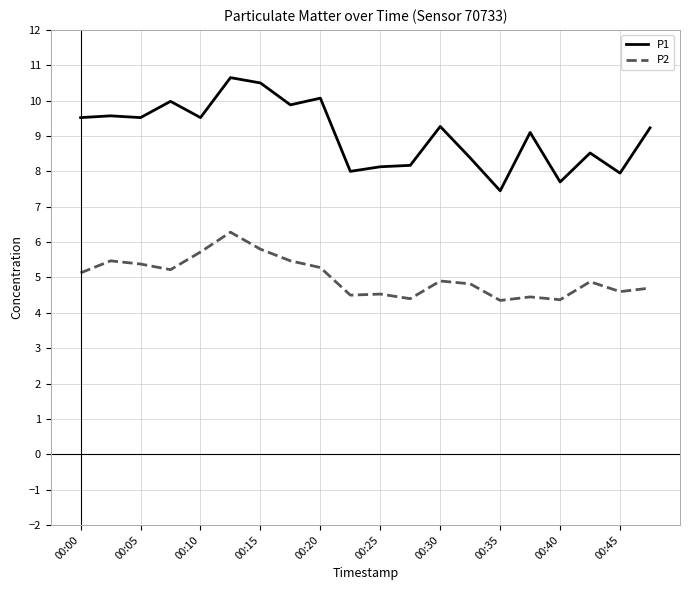

Rank the series by their maximum value, from highest to lowest.

P1, P2